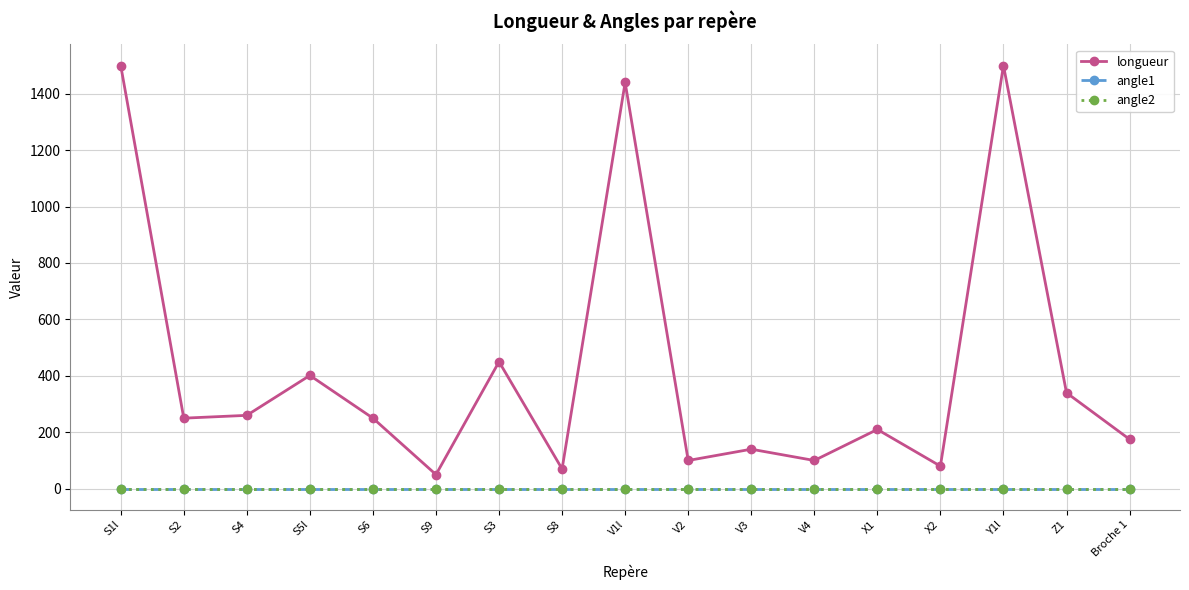

Is the value of longueur at Y1l greater than the value of angle2 at S6?

Yes